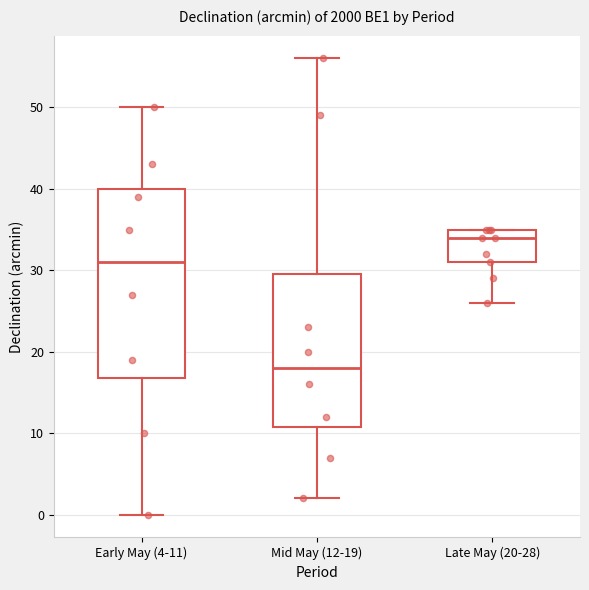

Reading left to right, read every box against the y-axis: the position of its median line, the range the box covers, and the ends of its whiskers. The values are not printed on the chart, so give them approximately, as read against the axis.

Early May (4-11): median 31, box 17 to 40, whiskers 0 to 50
Mid May (12-19): median 18, box 11 to 30, whiskers 2 to 56
Late May (20-28): median 34, box 31 to 35, whiskers 26 to 35